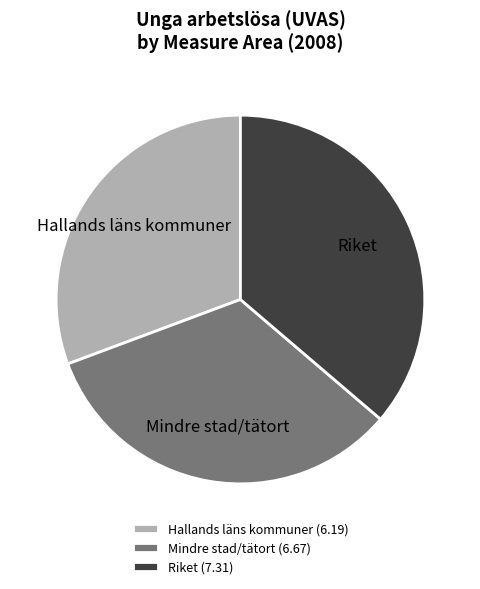

Is there a majority slice in this chart?

No